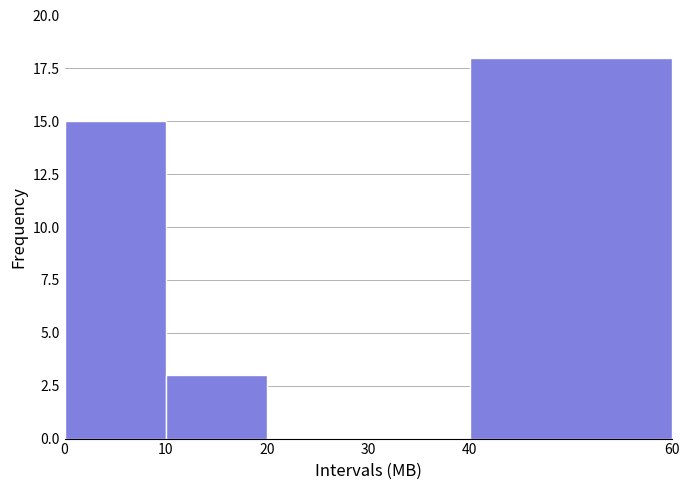

Reading left to right, transcribe this chart: for each bar, give the range it covers on the x-axis and its height. The values are not printed on the chart, so give them approximately, as read against the axis.

0 to 10: 15
10 to 20: 3
20 to 30: 0
30 to 40: 0
40 to 60: 18